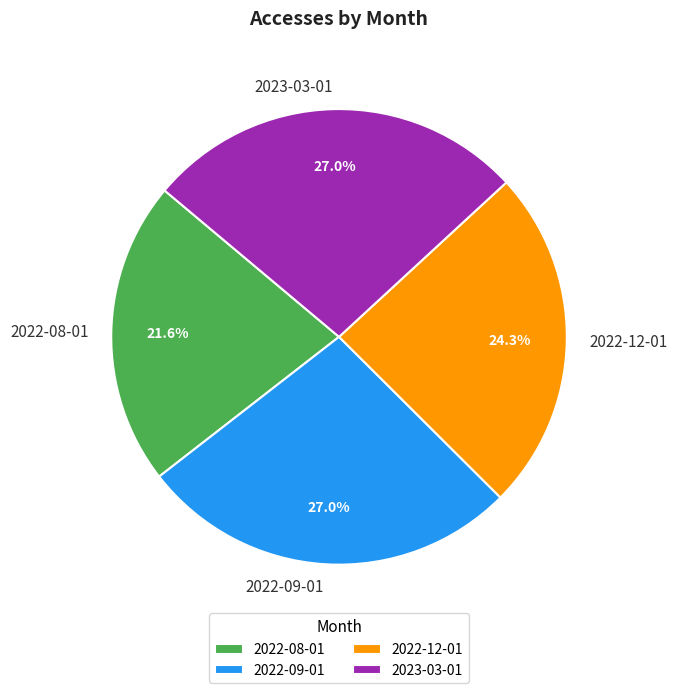

Do 2022-08-01 and 2023-03-01 together represent more than half of the pie?

No